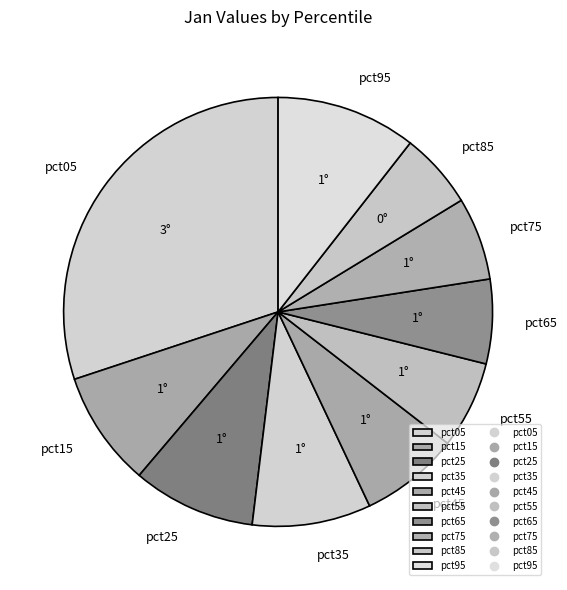

True or false: pct95 accounts for 23% of the total.

False